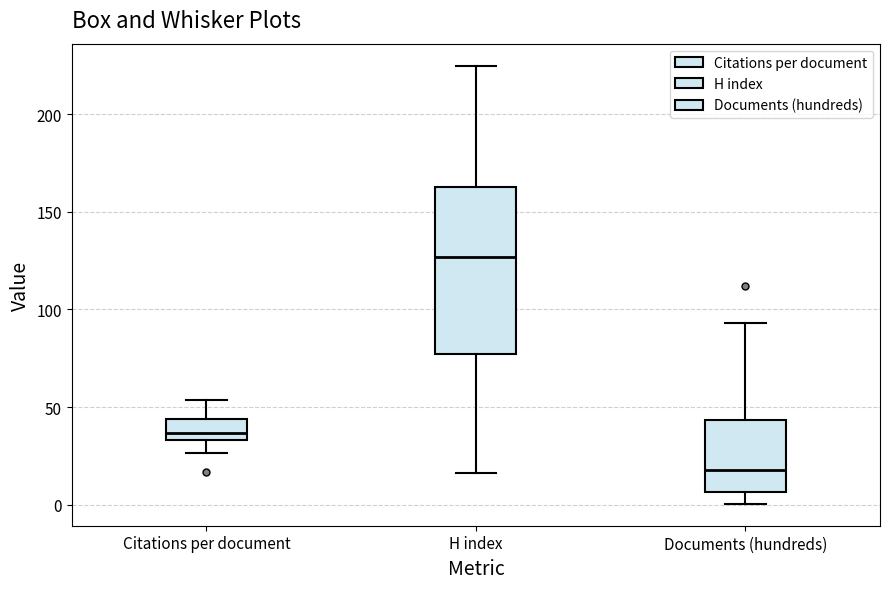

Reading left to right, read every box against the y-axis: the position of its median line, the range the box covers, and the ends of its whiskers. The values are not printed on the chart, so give them approximately, as read against the axis.

Citations per document: median 35 (just above the box's lower edge), box 35 to 45, whiskers 25 to 55
H index: median 125, box 75 to 165, whiskers 15 to 225
Documents (hundreds): median 20, box 5 to 45, whiskers 0 to 95